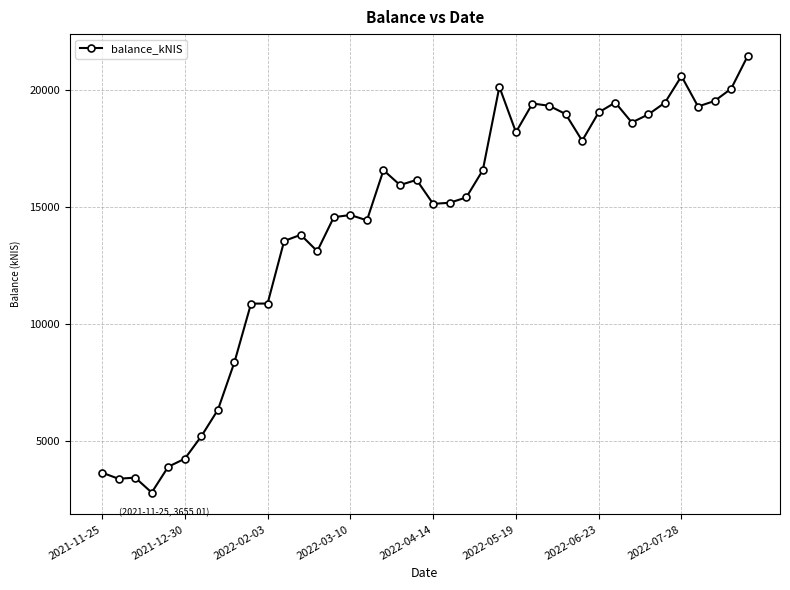

What is the greatest value displayed?

21451.1